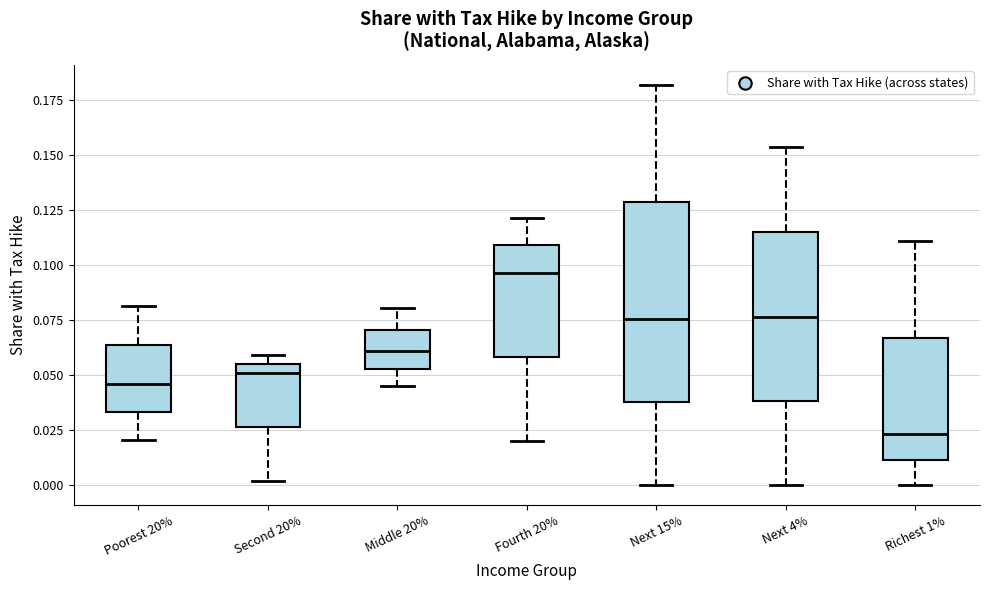

Reading left to right, transcribe this box plot: for each box, give where its median line is, the range the box spans, and where its two whiskers end, as read against the y-axis. The values are not printed on the chart, so give them approximately, as read against the axis.

Poorest 20%: median 0.045, box 0.035 to 0.065, whiskers 0.020 to 0.080
Second 20%: median 0.050, box 0.025 to 0.055, whiskers 0.000 to 0.060
Middle 20%: median 0.060, box 0.055 to 0.070, whiskers 0.045 to 0.080
Fourth 20%: median 0.095, box 0.060 to 0.110, whiskers 0.020 to 0.120
Next 15%: median 0.075, box 0.040 to 0.130, whiskers 0.000 to 0.180
Next 4%: median 0.075, box 0.040 to 0.115, whiskers 0.000 to 0.155
Richest 1%: median 0.025, box 0.010 to 0.065, whiskers 0.000 to 0.110